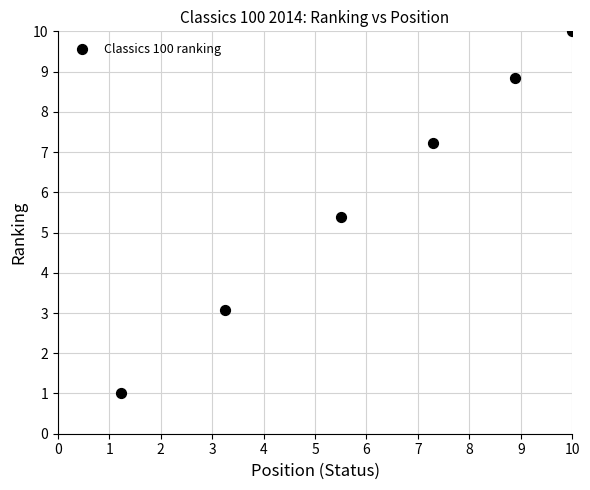

What is the average X value?

6.0